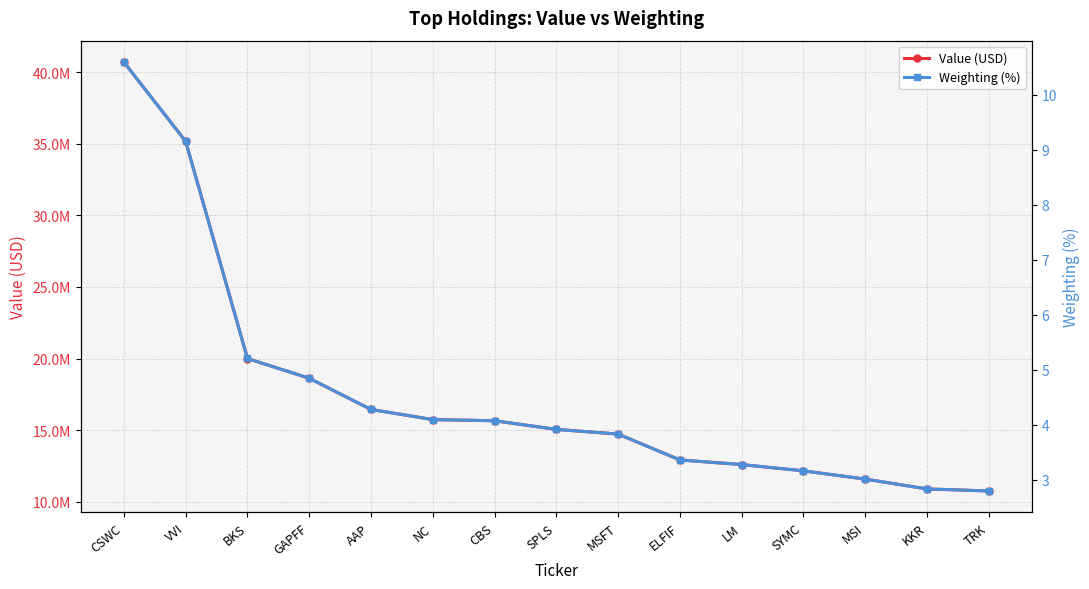

Which category has the lowest value in the Weighting (%) series?

TRK